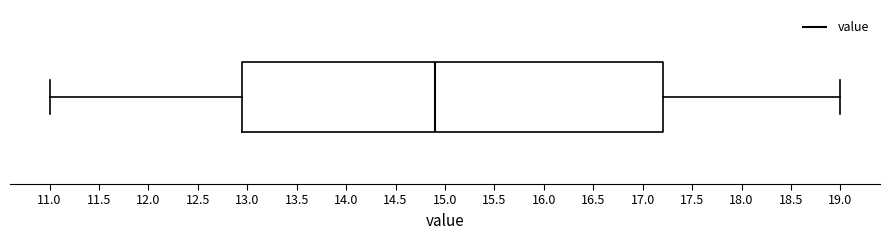

Where does the left whisker of the box end on the x-axis? The values are not printed on the chart, so give them approximately, as read against the axis.

11.00